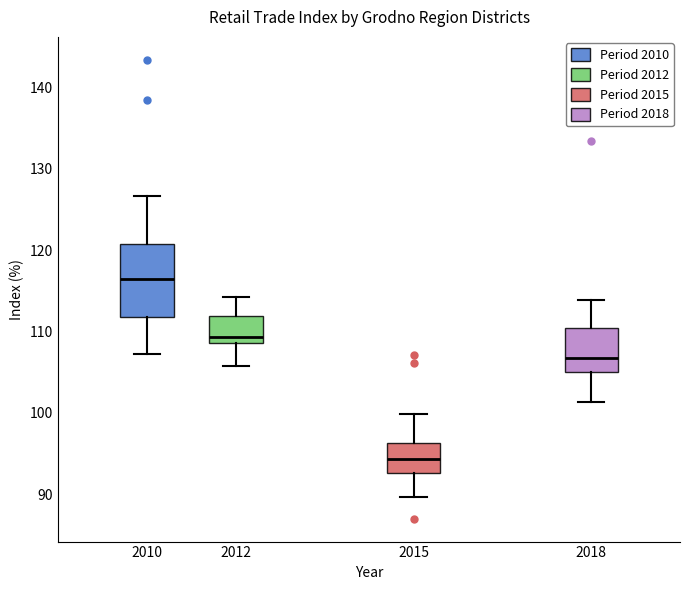

Where does the lower whisker of the box at x = 2012 end on the y-axis? The values are not printed on the chart, so give them approximately, as read against the axis.

106